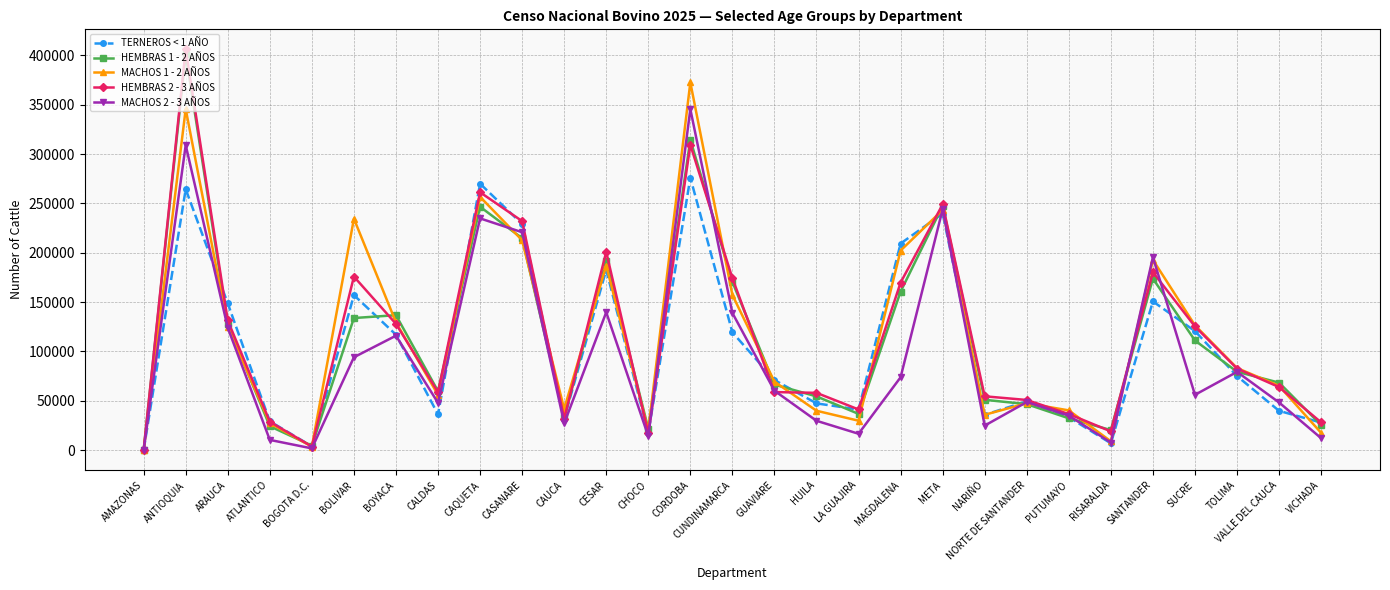

List the series in order of their peak value, highest first.

HEMBRAS 2 - 3 AÑOS, HEMBRAS 1 - 2 AÑOS, MACHOS 1 - 2 AÑOS, MACHOS 2 - 3 AÑOS, TERNEROS < 1 AÑO